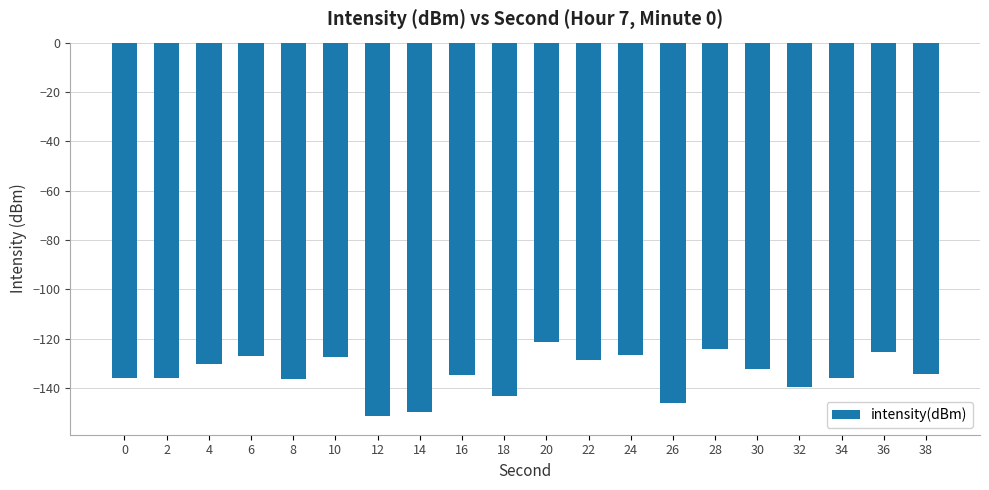

What is the change in value from 10 to 12?

-24.1